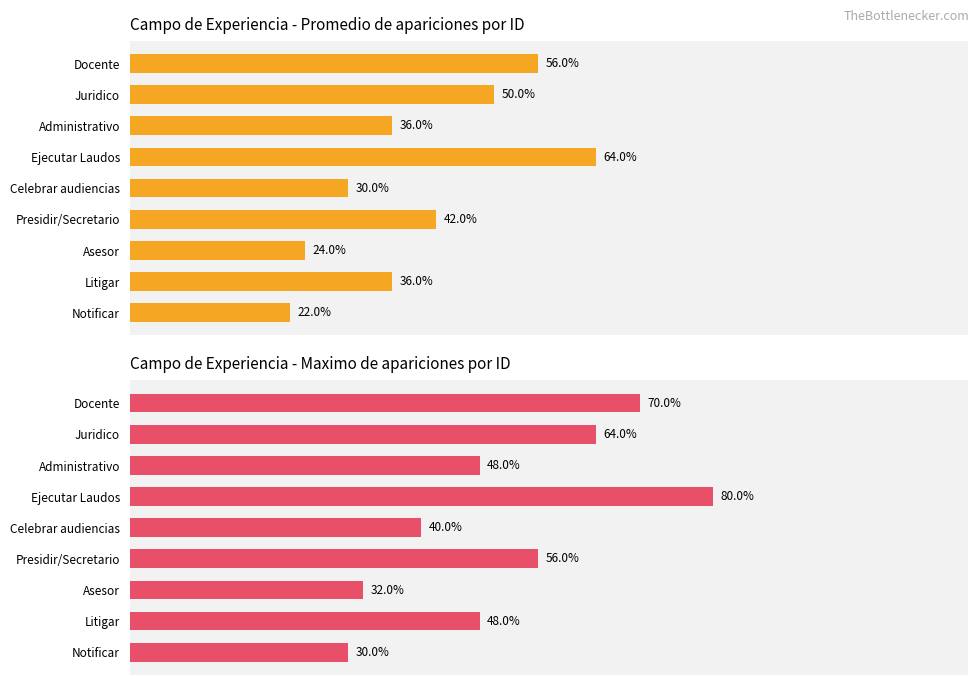

Which series changed the most between Celebrar audiencias and Presidir/Secretario?

Maximo de apariciones